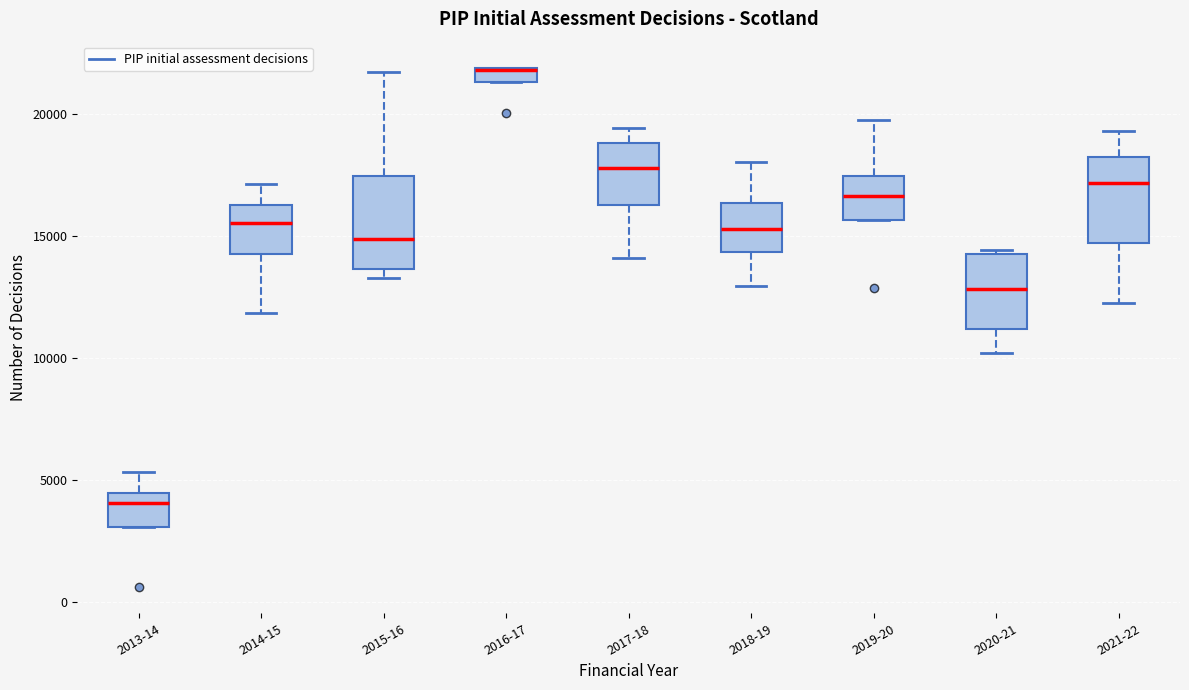

Where is the lower edge of the box for 2013-14 on the y-axis? The values are not printed on the chart, so give them approximately, as read against the axis.

3000